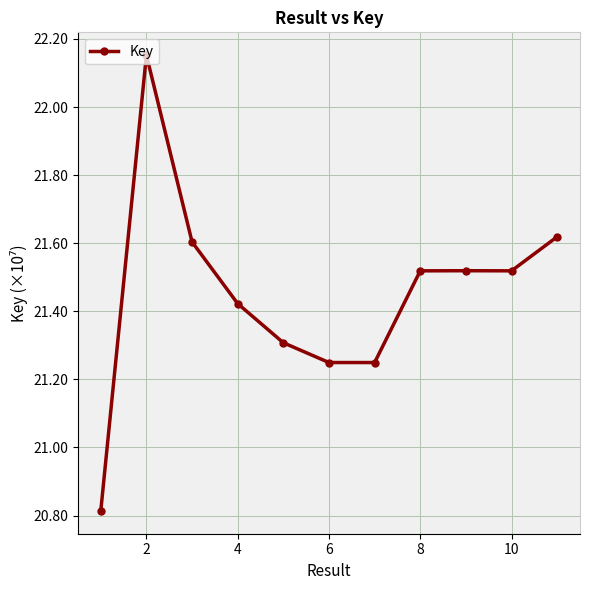

What is the value of the 1st point from the left?

20.8